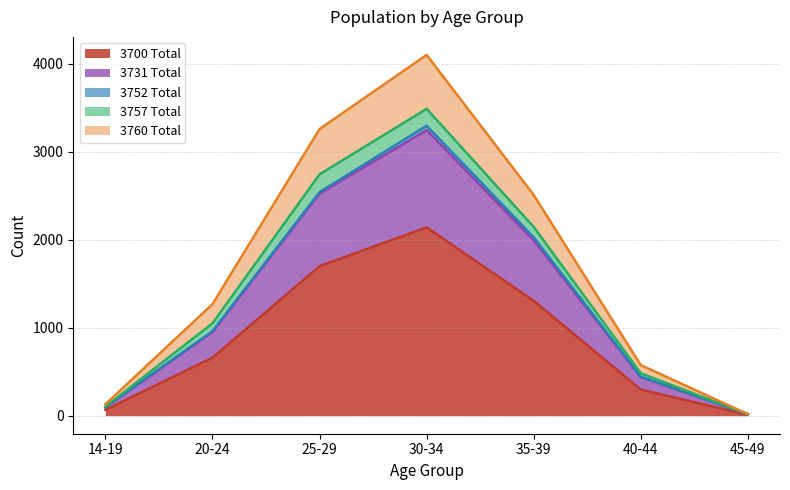

What are all the series names shown in the legend?

3700 Total, 3731 Total, 3752 Total, 3757 Total, 3760 Total